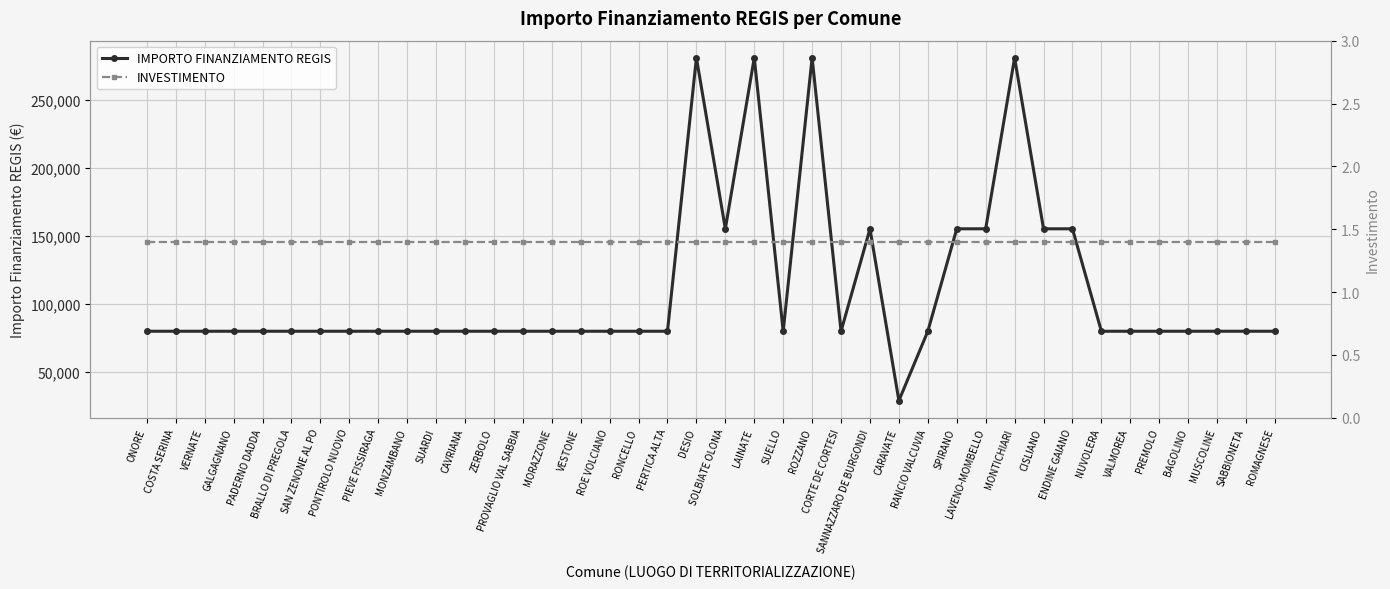

Is the value of IMPORTO FINANZIAMENTO REGIS at ONORE greater than the value of INVESTIMENTO at CISLIANO?

Yes